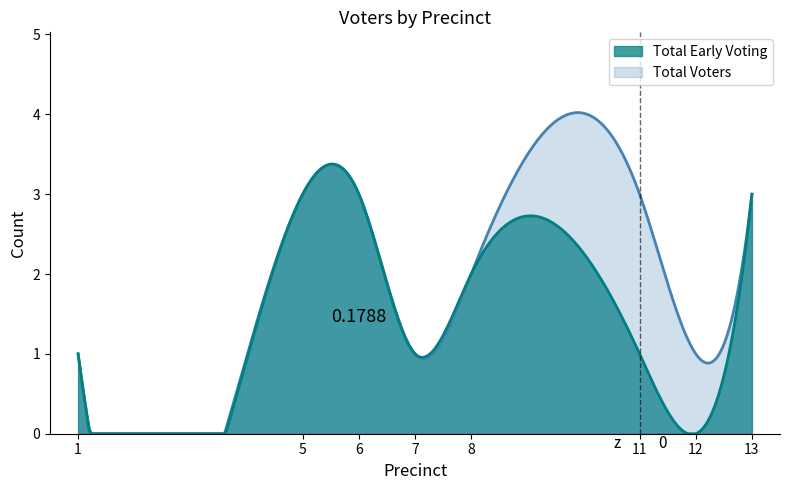

What are all the series names shown in the legend?

Total Early Voting, Total Voters